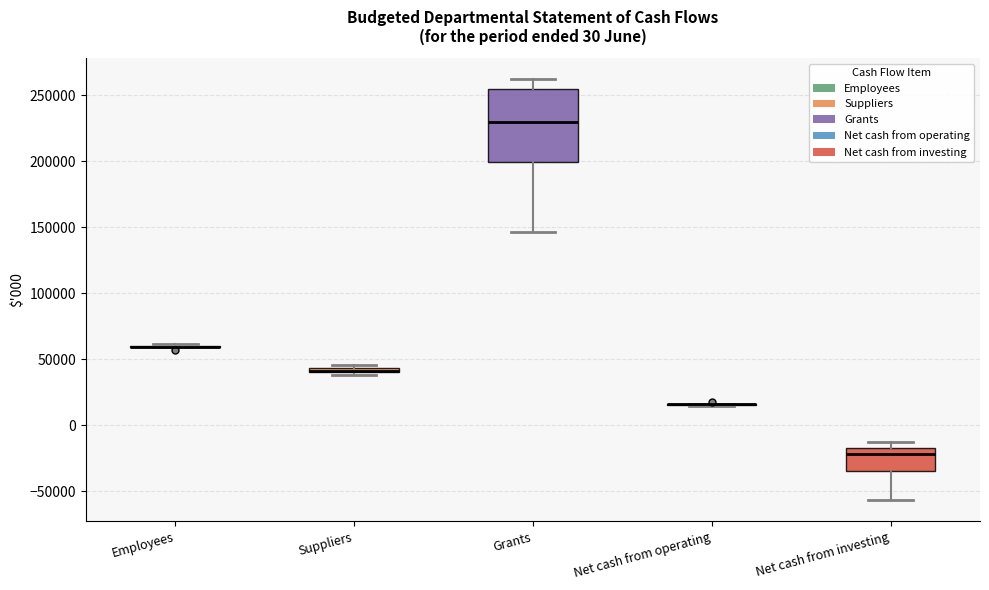

Comparing the boxes themselves (not the whiskers), which one is the tallest?

Grants